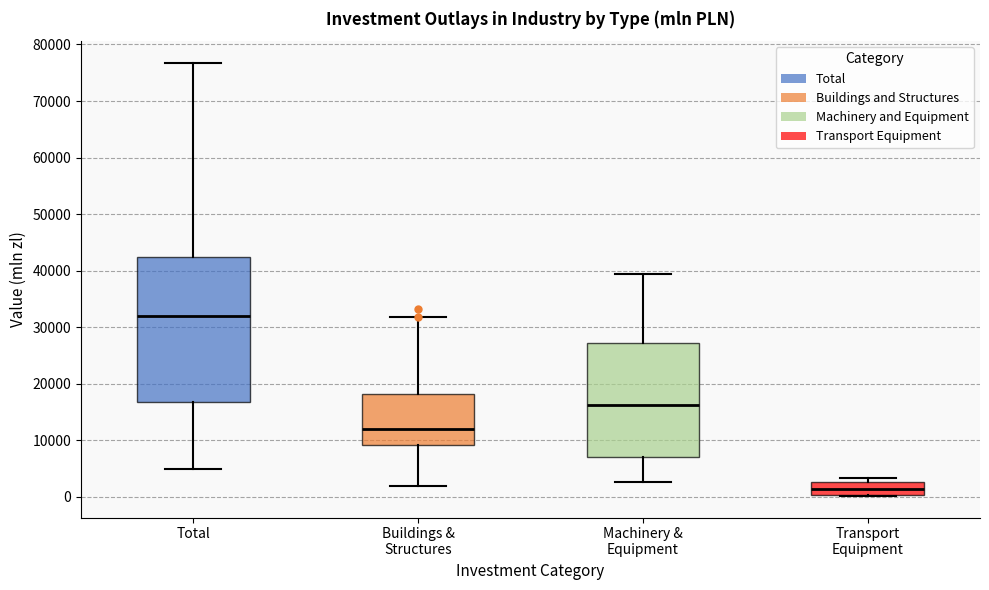

Which box has the highest median line?

Total